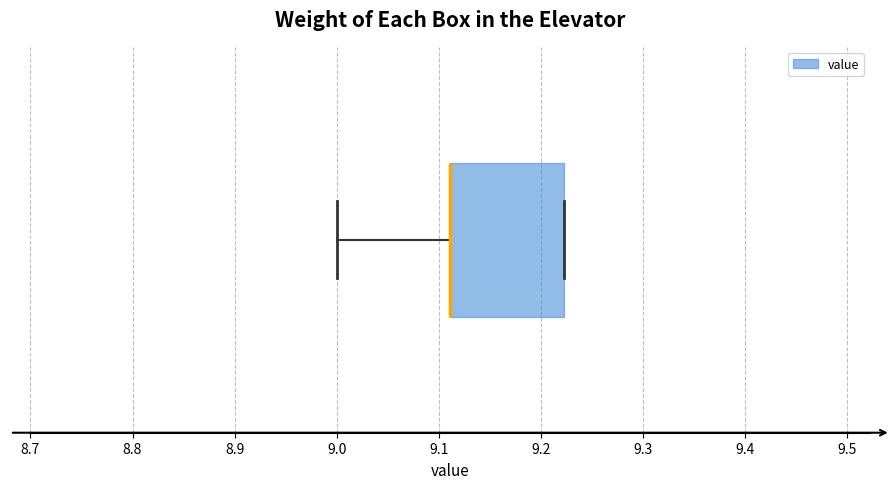

Where is the left edge of the box on the x-axis? The values are not printed on the chart, so give them approximately, as read against the axis.

9.11